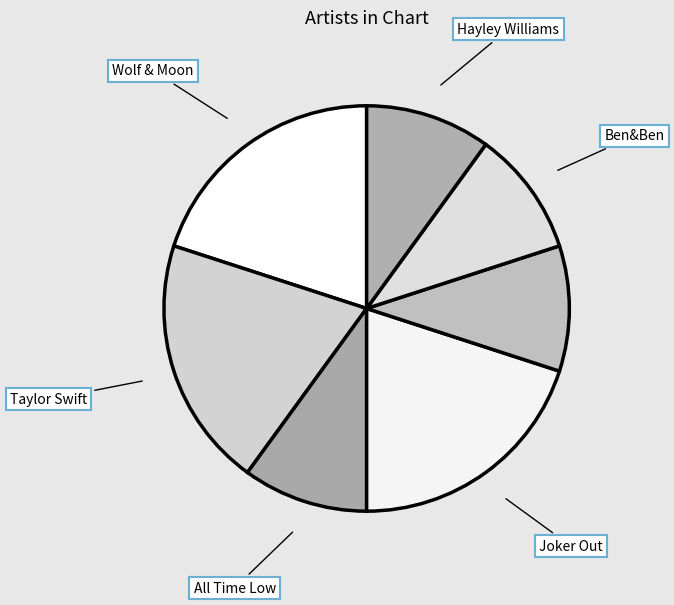

Count the number of slices in the pie.

7